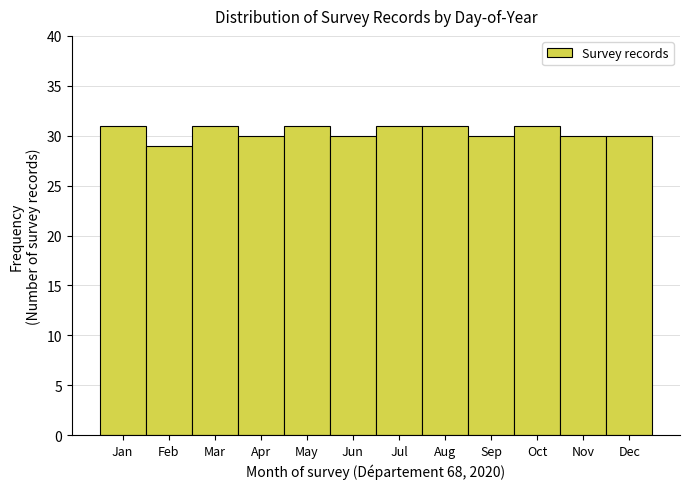

Reading left to right, what are all the values shown in this chart?

Jan=31	Feb=29	Mar=31	Apr=30	May=31	Jun=30	Jul=31	Aug=31	Sep=30	Oct=31	Nov=30	Dec=30